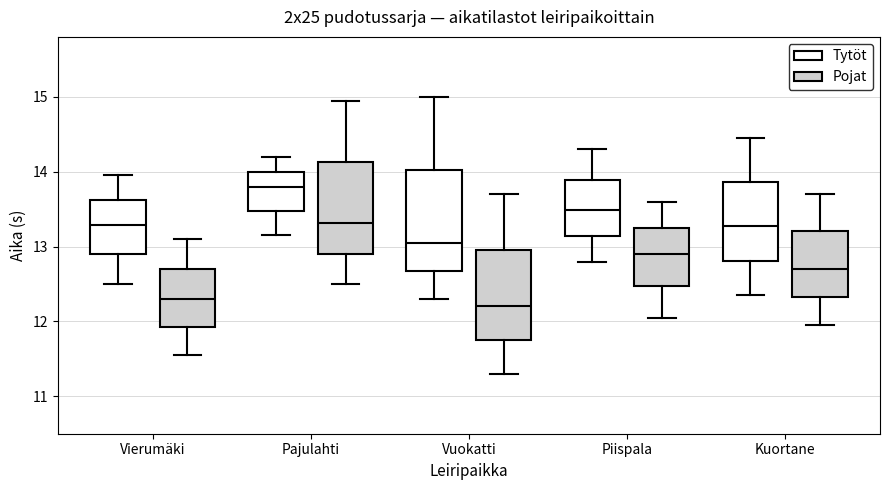

Which box's median line is the highest?

Pajulahti (Tytöt)